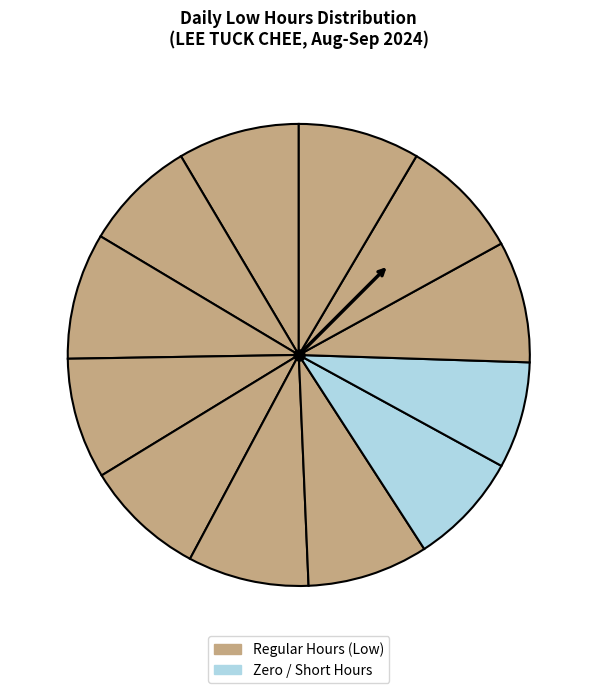

Count the number of slices in the pie.

12